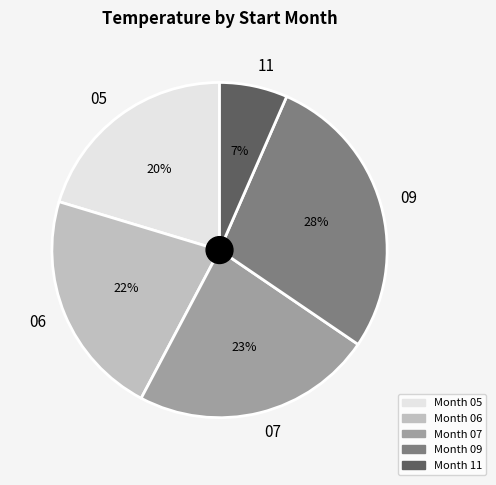

Do 07 and 11 together represent more than half of the pie?

No